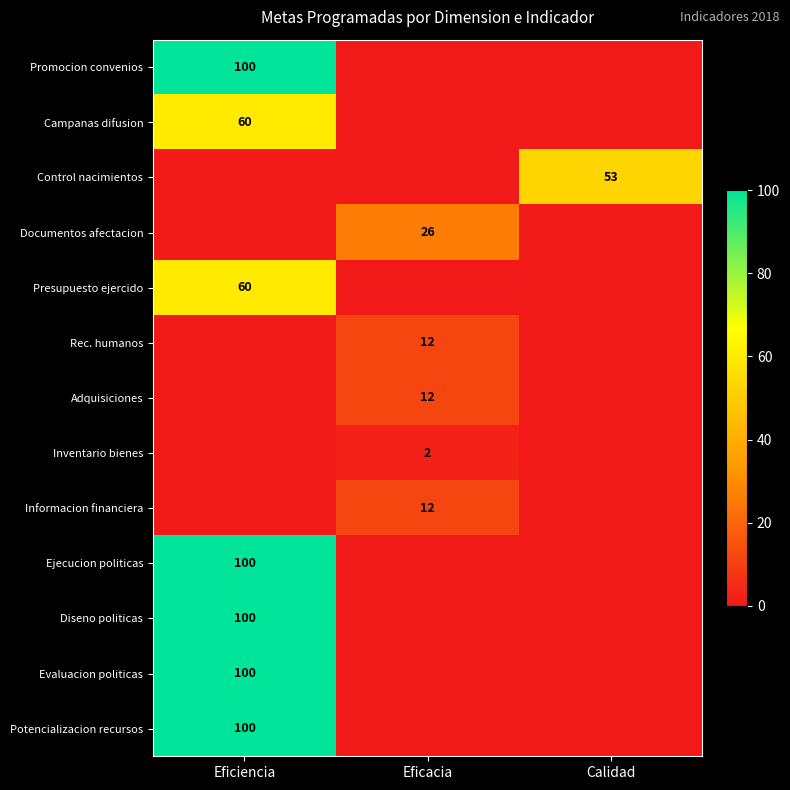

The value of Inventario bienes at Eficacia is 3. True or false?

False